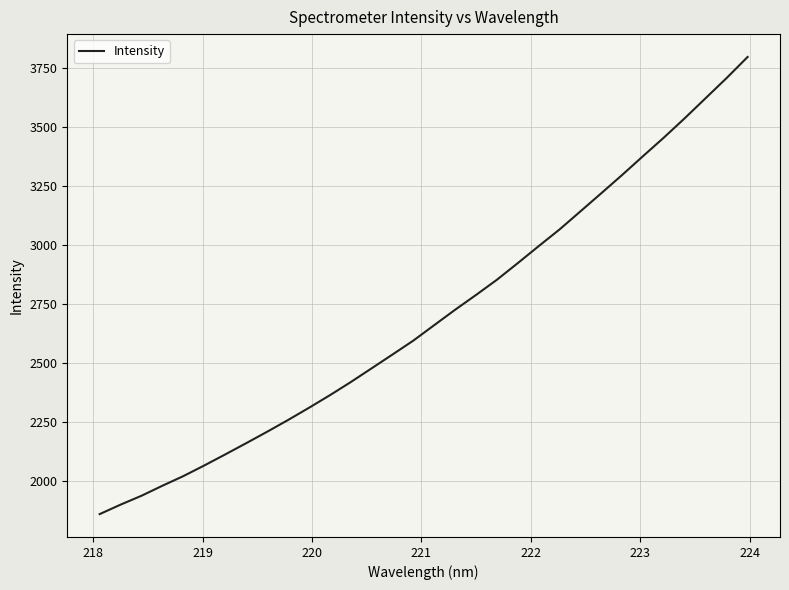

What is the maximum value shown in the chart?

3795.1